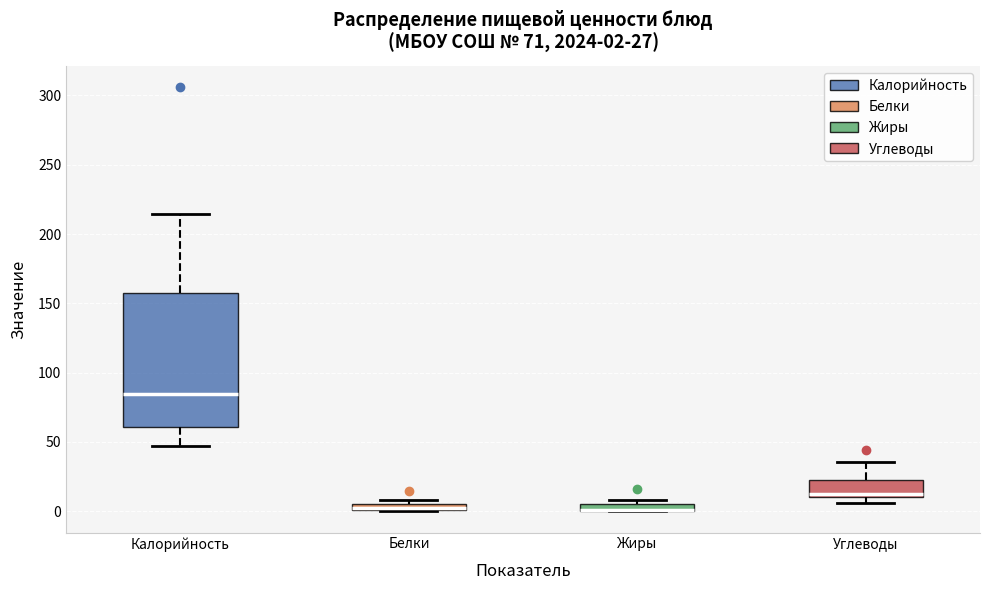

Comparing the boxes themselves (not the whiskers), which one is the tallest?

Калорийность